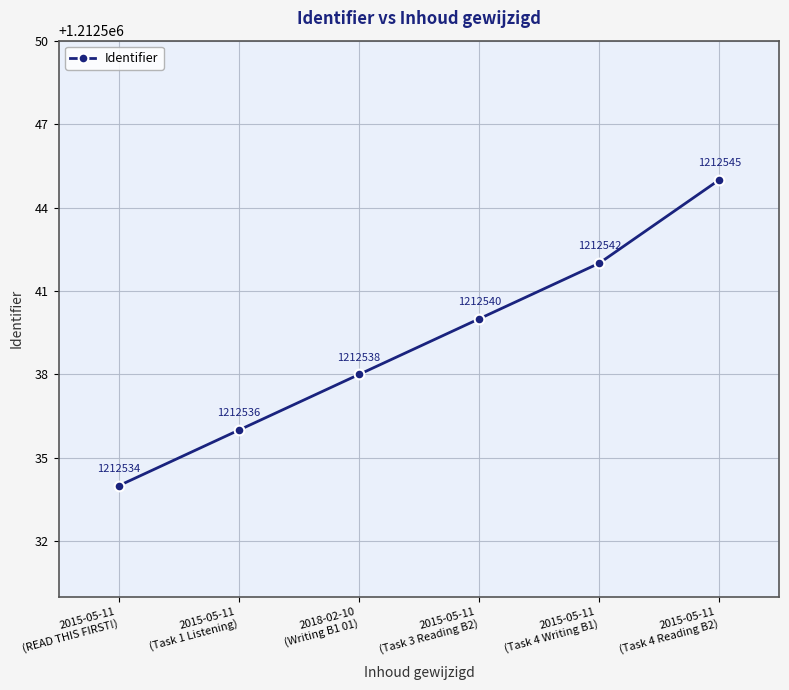

What is the value of the 5th point from the left?

1212542